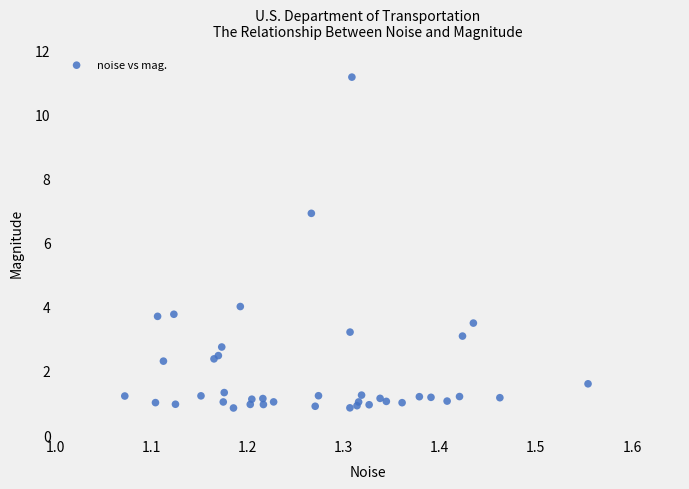

What Y value in the scatter plot is closest to 6?

6.9